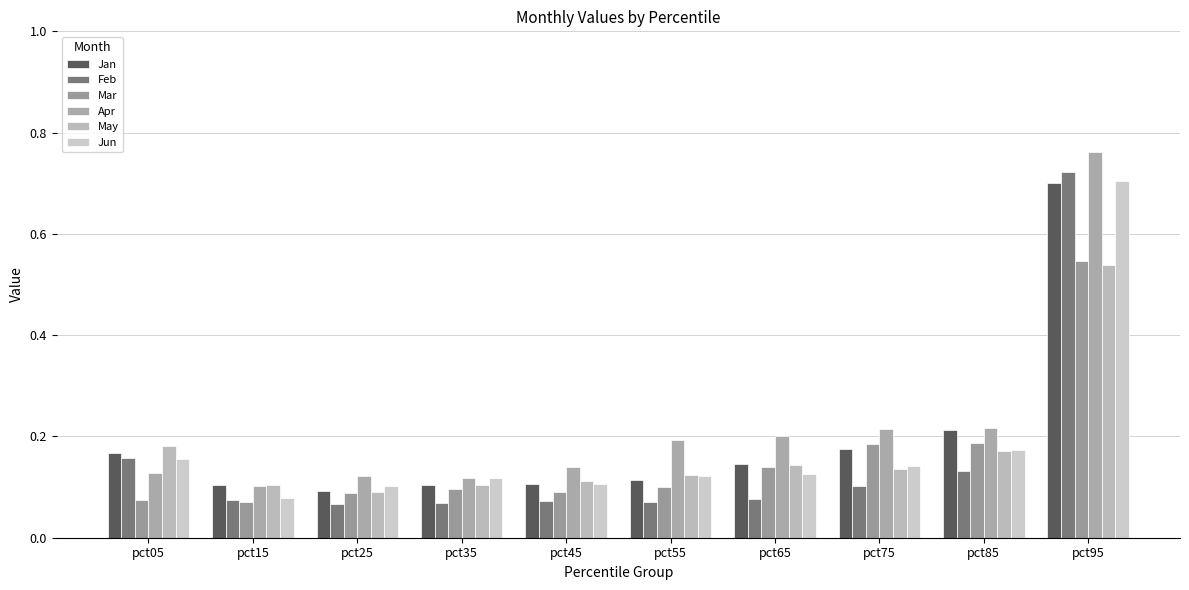

Between pct05 and pct15, which series saw the biggest shift?

Feb